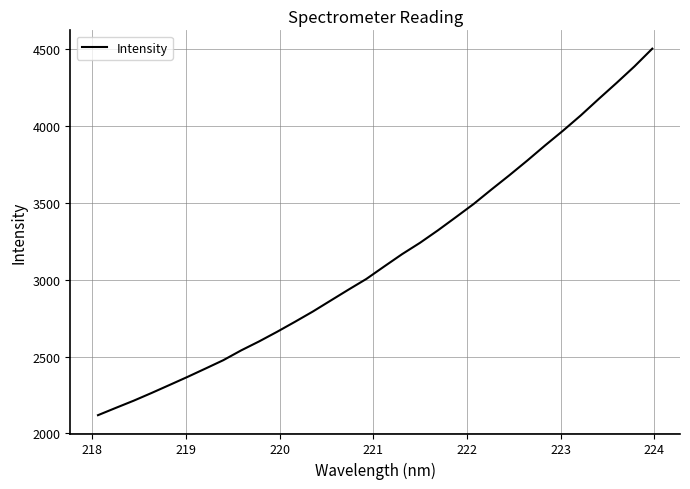

True or false: the data has more than 0 interior local peaks.

False